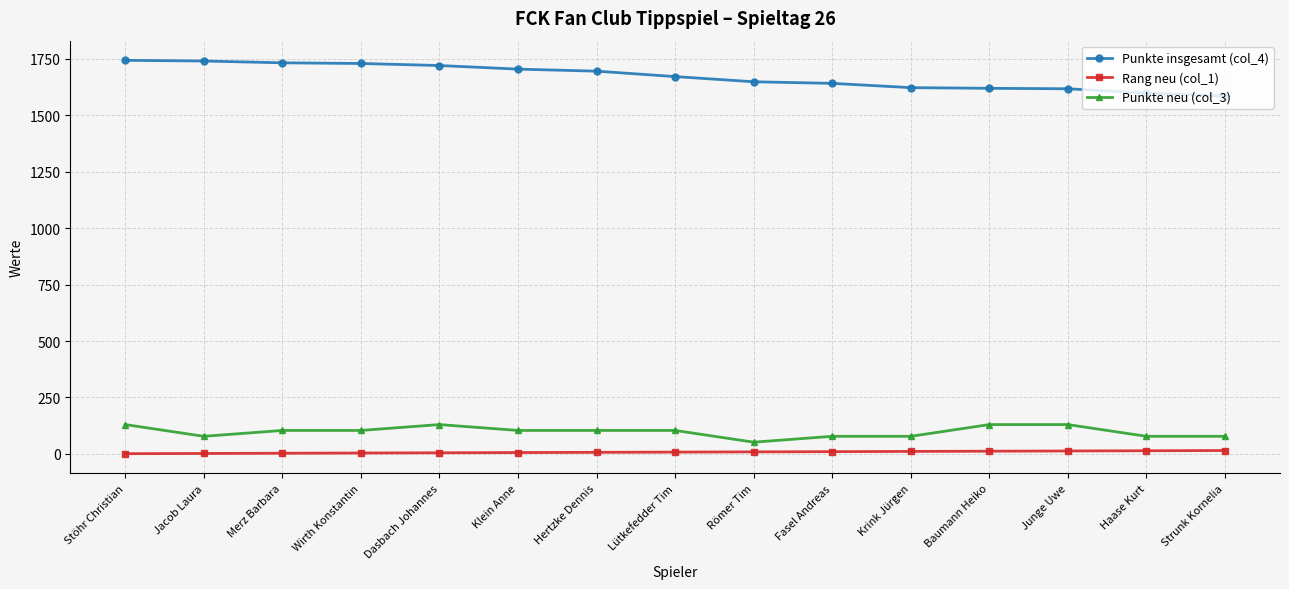

What is the label of the 2nd point from the right?

Haase Kurt